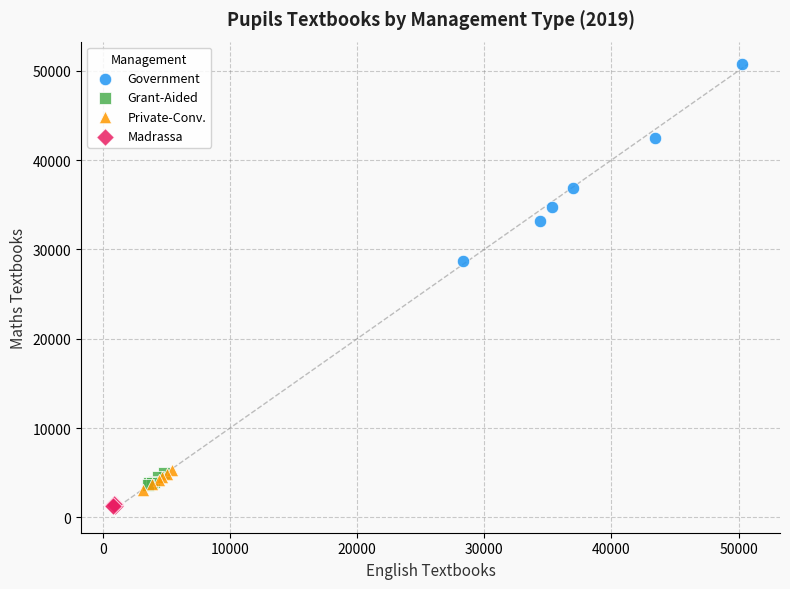

Which series contains the lowest Y value?

Madrassa